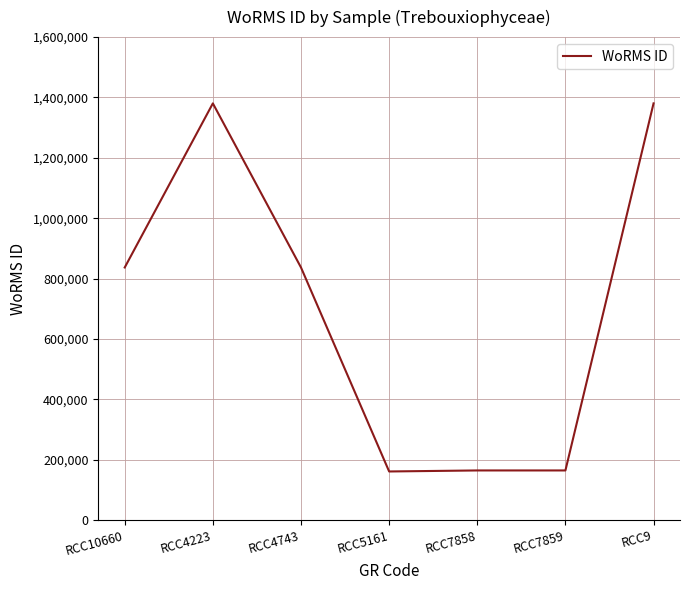

The value at RCC7859 is 45610. True or false?

False